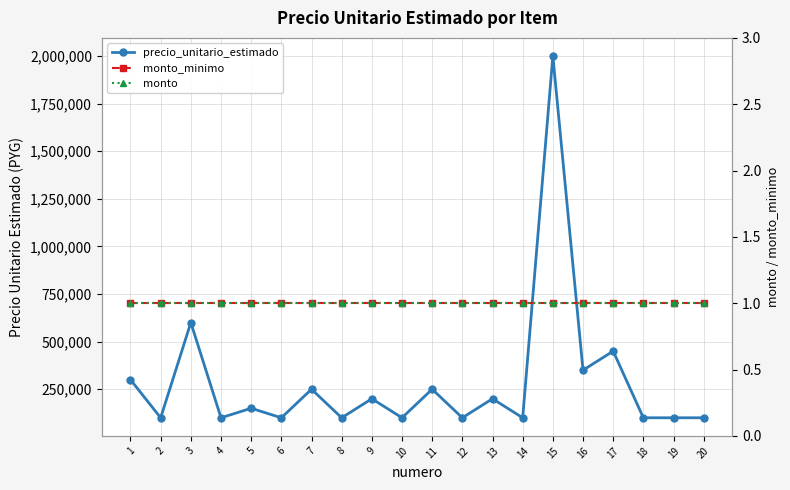

Reading left to right, list all the values displayed in this chart.

precio_unitario_estimado: 300000	100000	600000	100000	150000	100000	250000	100000	200000	100000	250000	100000	200000	100000	2000000	350000	450000	100000	100000	100000
monto_minimo: 1	1	1	1	1	1	1	1	1	1	1	1	1	1	1	1	1	1	1	1
monto: 1	1	1	1	1	1	1	1	1	1	1	1	1	1	1	1	1	1	1	1